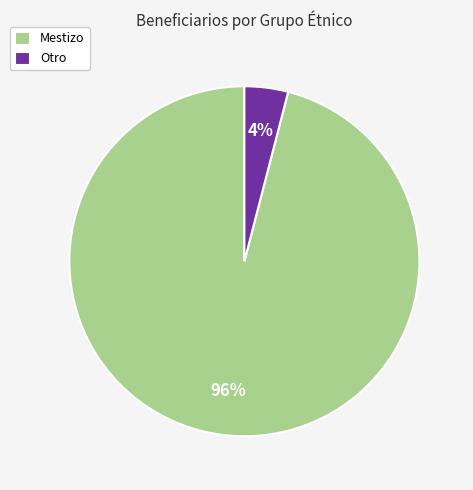

True or false: Mestizo accounts for 96% of the total.

True